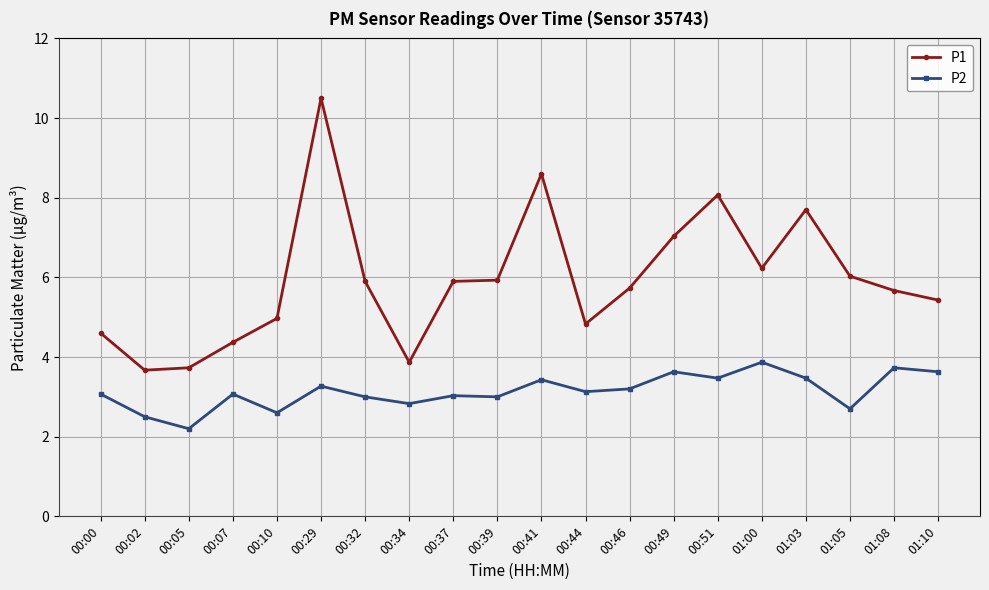

The P2 series shows 3.4 at 00:41. True or false?

True